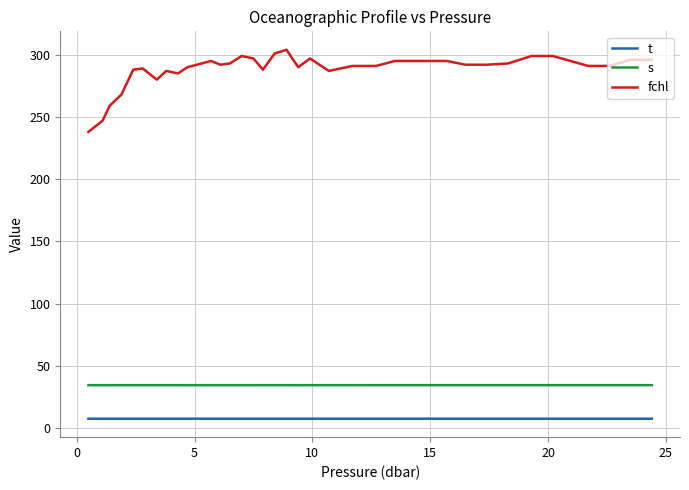

What is the greatest value displayed?

304.0